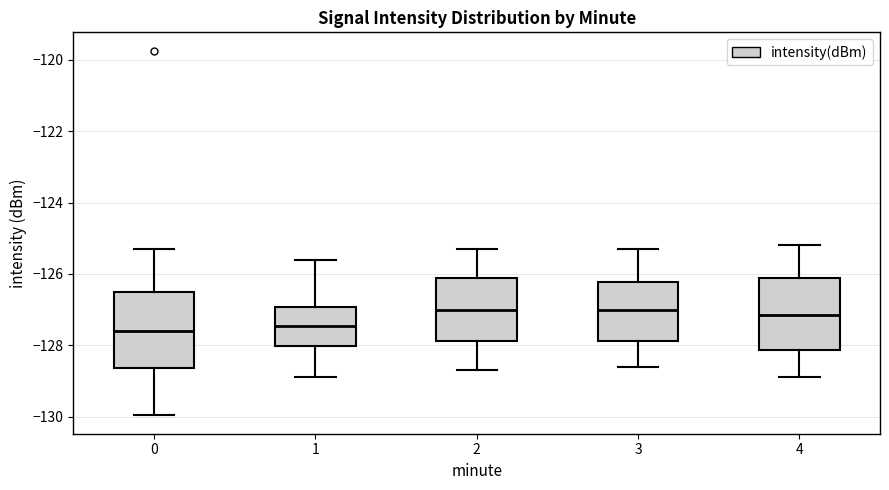

Reading left to right, read every box against the y-axis: the position of its median line, the range the box covers, and the ends of its whiskers. The values are not printed on the chart, so give them approximately, as read against the axis.

0: median -127.6, box -128.6 to -126.4, whiskers -130.0 to -125.4
1: median -127.4, box -128.0 to -127.0, whiskers -128.8 to -125.6
2: median -127.0, box -127.8 to -126.2, whiskers -128.6 to -125.2
3: median -127.0, box -127.8 to -126.2, whiskers -128.6 to -125.2
4: median -127.2, box -128.2 to -126.2, whiskers -128.8 to -125.2